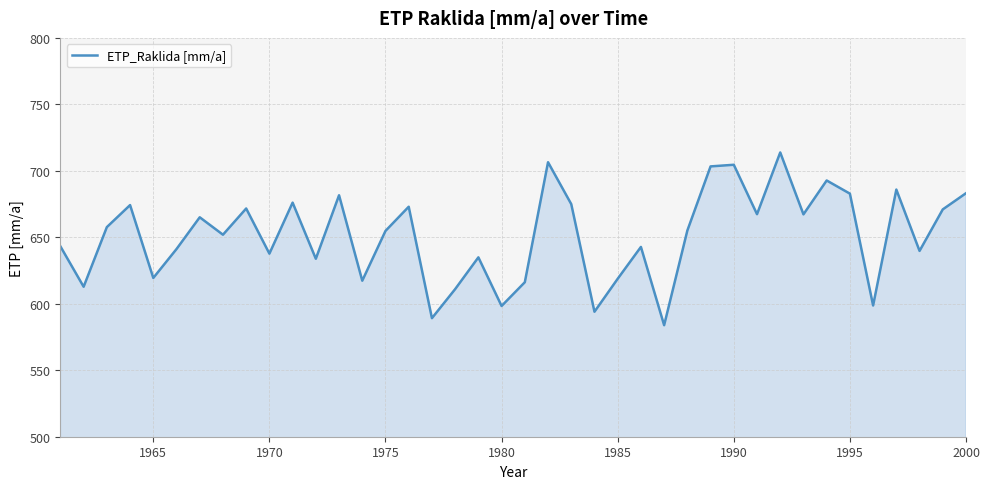

What is the difference between the maximum and minimum values?

129.9